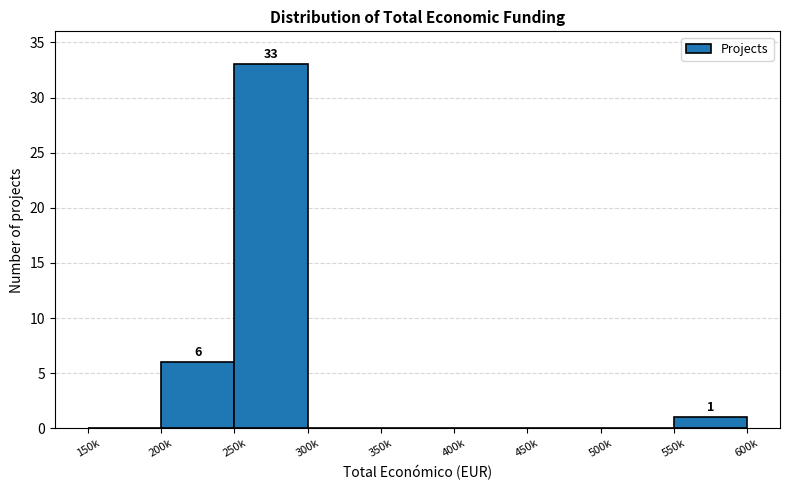

Reading left to right, extract all data points from this chart.

150k=0	200k=6	250k=33	300k=0	350k=0	400k=0	450k=0	500k=0	550k=1